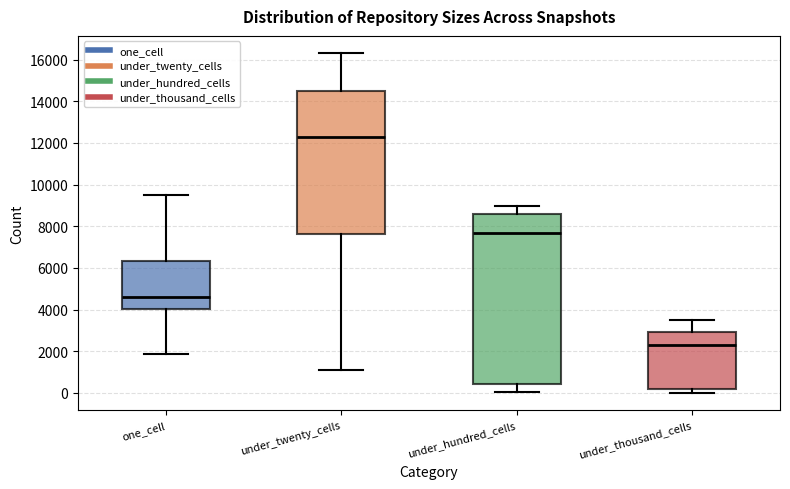

Reading left to right, transcribe this box plot: for each box, give where its median line is, the range the box spans, and where its two whiskers end, as read against the y-axis. The values are not printed on the chart, so give them approximately, as read against the axis.

one_cell: median 4600, box 4000 to 6400, whiskers 1800 to 9400
under_twenty_cells: median 12200, box 7600 to 14400, whiskers 1000 to 16400
under_hundred_cells: median 7600, box 400 to 8600, whiskers 0 to 9000
under_thousand_cells: median 2400, box 200 to 3000, whiskers 0 to 3400